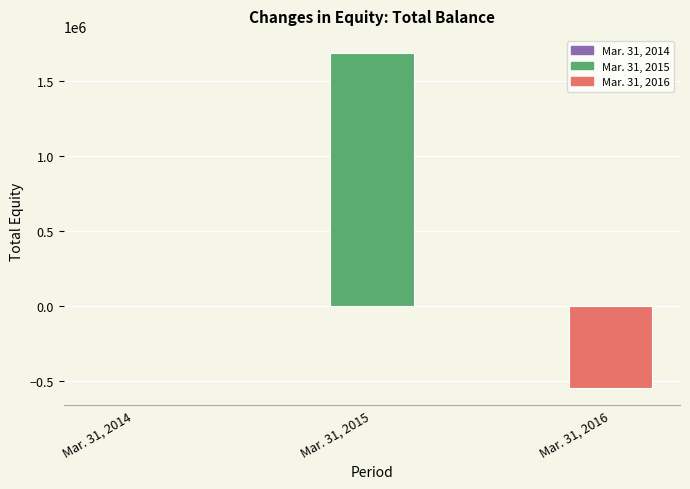

Read the value at Mar. 31, 2015, to the nearest 50.

1690150